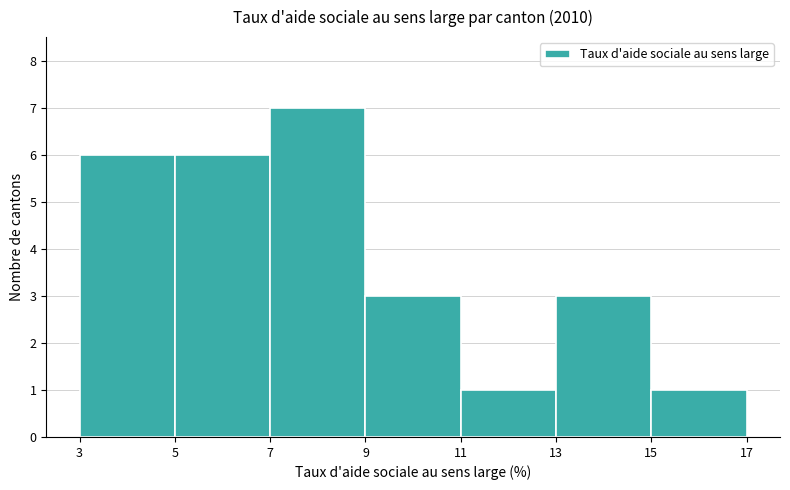

Reading left to right, transcribe this chart: for each bar, give the range it covers on the x-axis and its height. The values are not printed on the chart, so give them approximately, as read against the axis.

3 to 5: 6
5 to 7: 6
7 to 9: 7
9 to 11: 3
11 to 13: 1
13 to 15: 3
15 to 17: 1